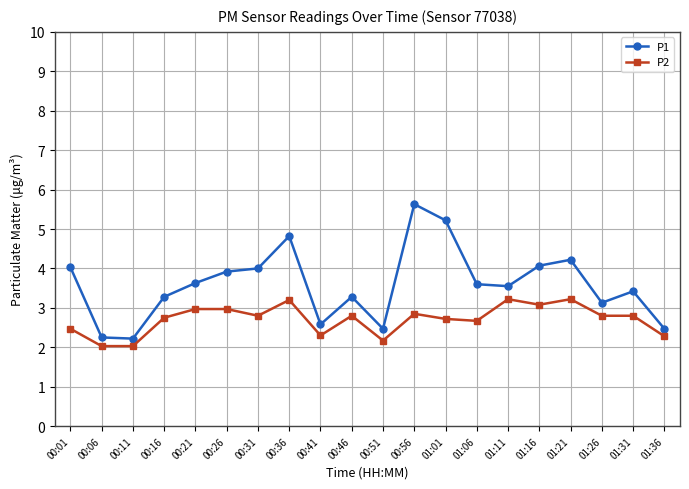

Is the value of P1 at 00:31 greater than the value of P2 at 00:21?

Yes